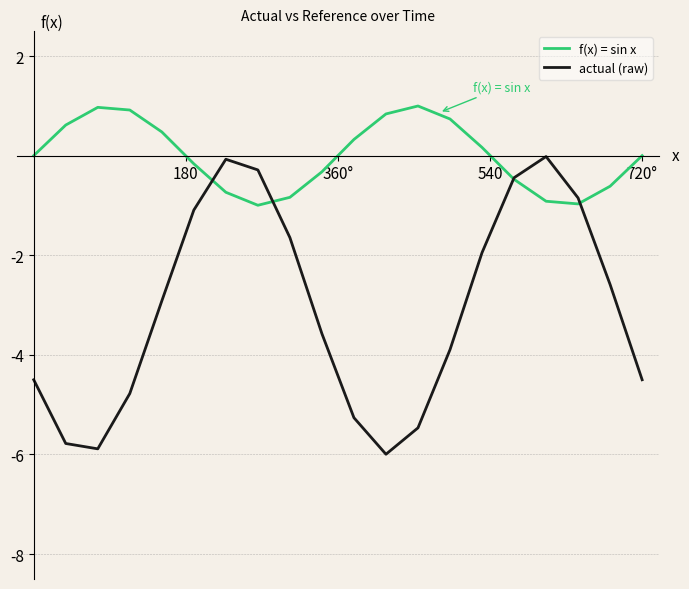

What is the minimum value shown in the chart?

-6.0